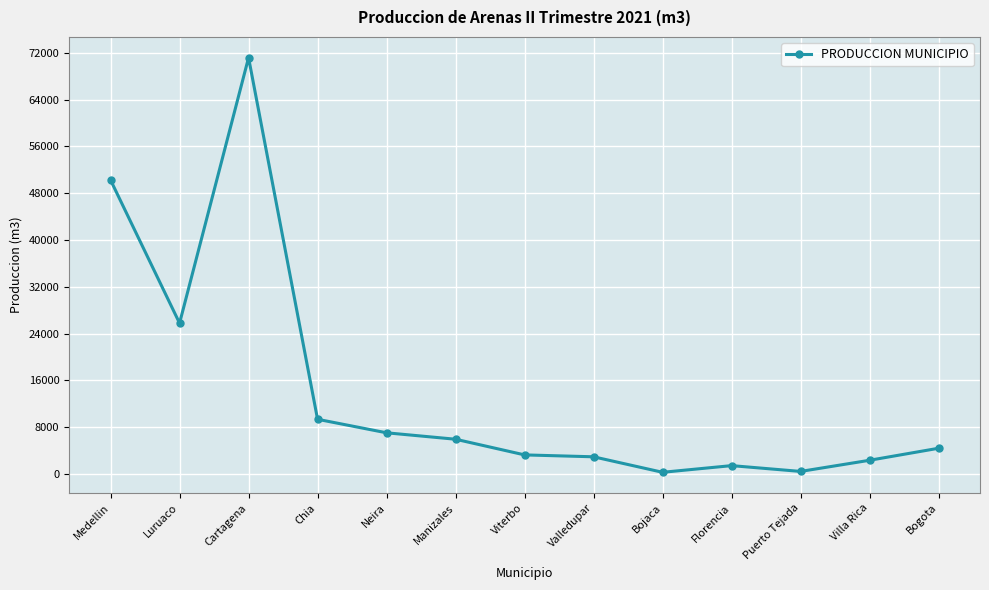

The chart shows a value of 279.0 at Bojaca. True or false?

True